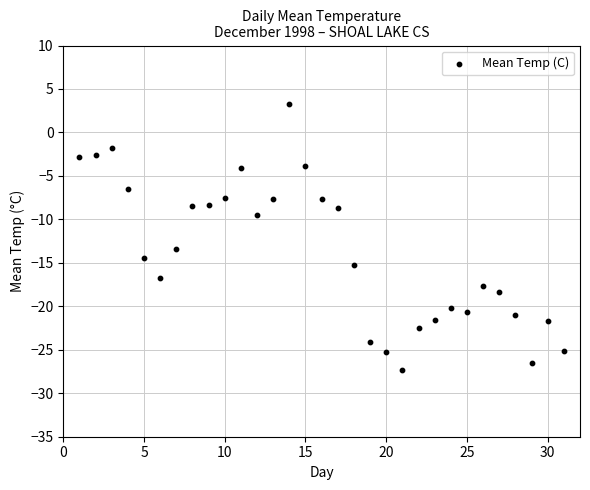

What Y value in the scatter plot is closest to -12?

-13.4